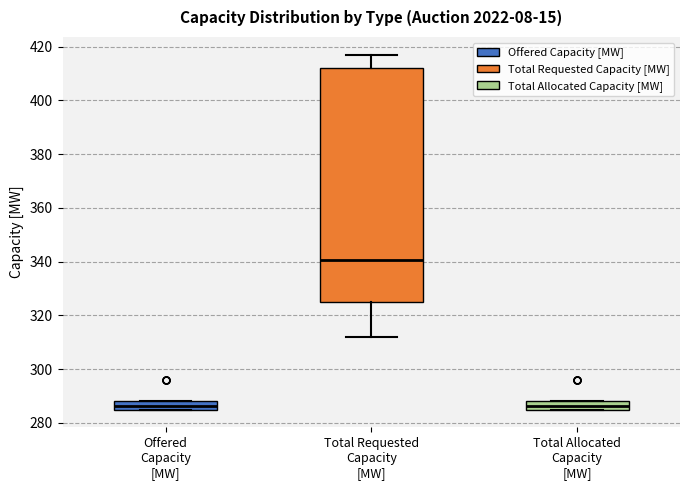

Comparing the boxes themselves (not the whiskers), which one is the tallest?

Total Requested Capacity [MW]